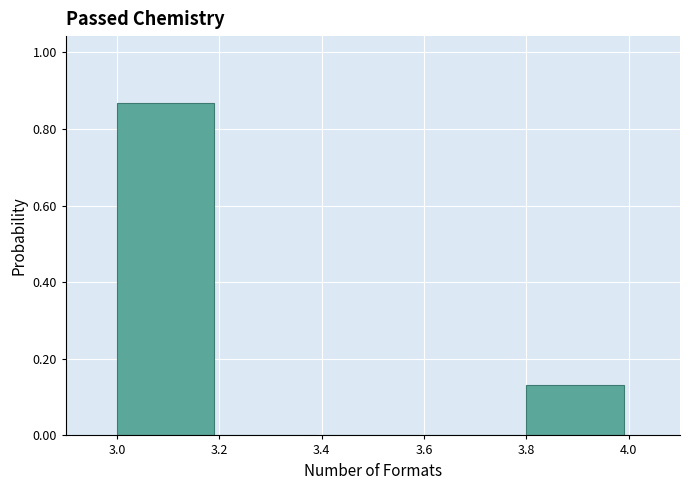

Reading left to right, list every bar in this chart as the range it spans on the x-axis followed by its height. The values are not printed on the chart, so give them approximately, as read against the axis.

3.0 to 3.2: 0.86
3.2 to 3.4: 0
3.4 to 3.6: 0
3.6 to 3.8: 0
3.8 to 4.0: 0.14